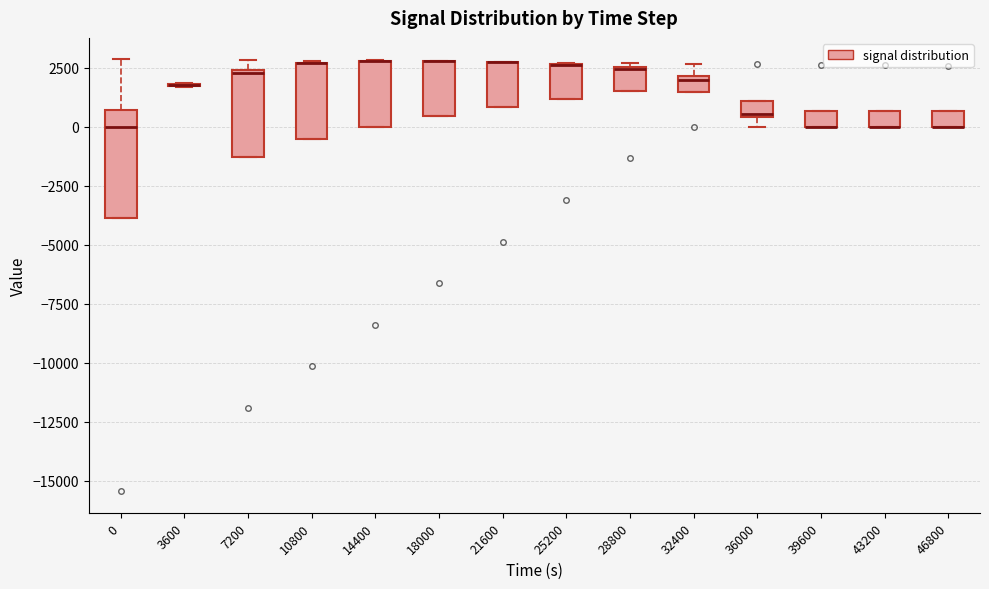

Comparing the boxes themselves (not the whiskers), which one is the tallest?

0